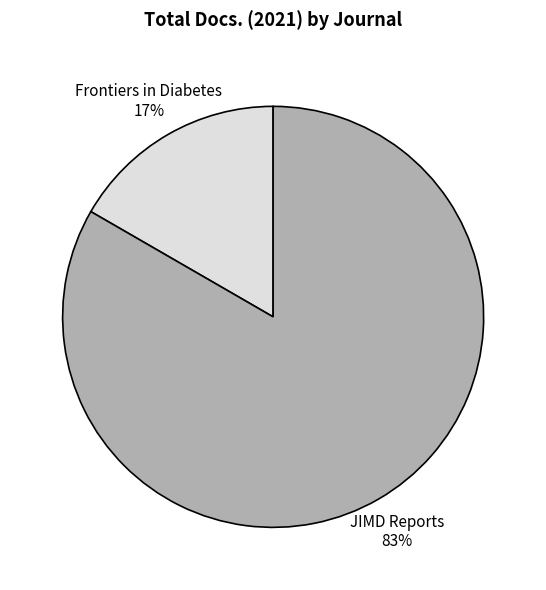

To the nearest percent, what portion does JIMD Reports represent?

83%